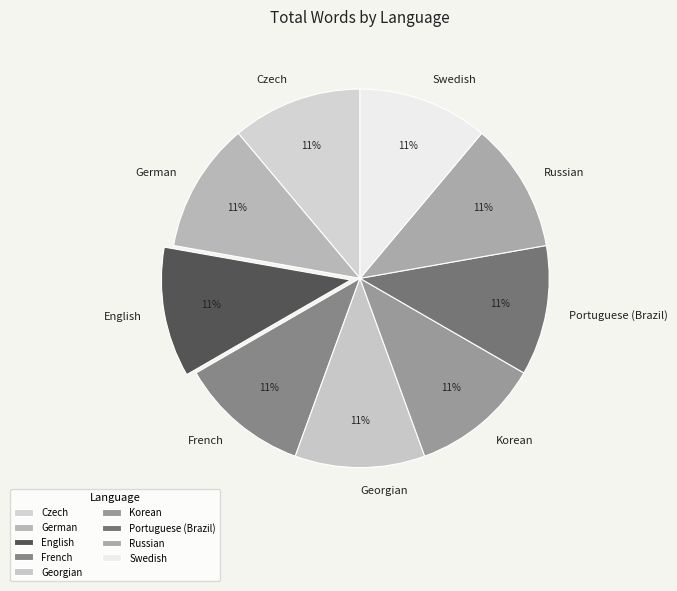

How many segments does this pie chart have?

9